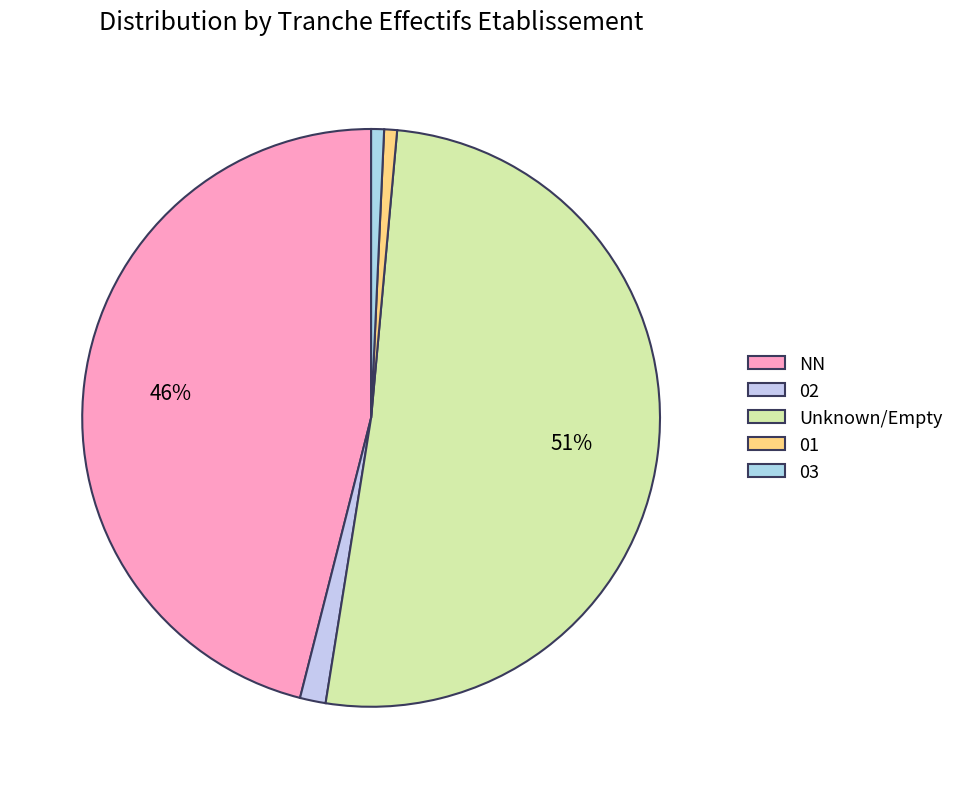

What percentage is NOT represented by 03?

99.3%